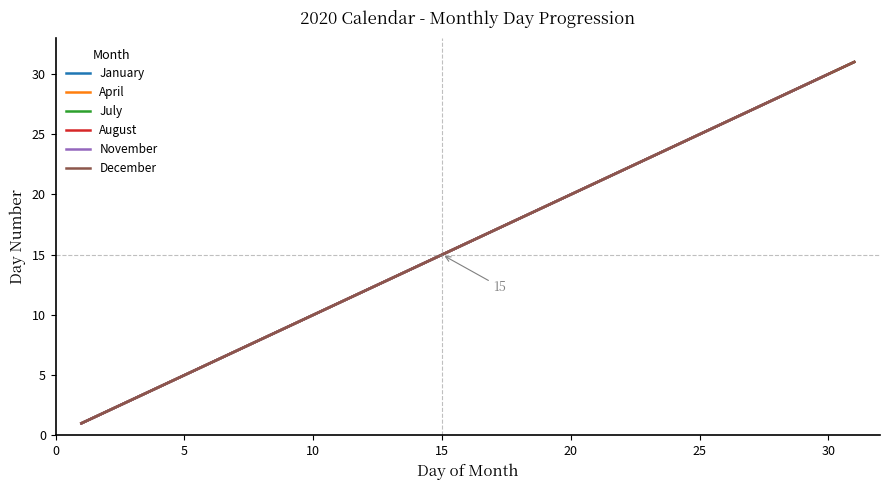

True or false: August has a value of 23 at 13.

False